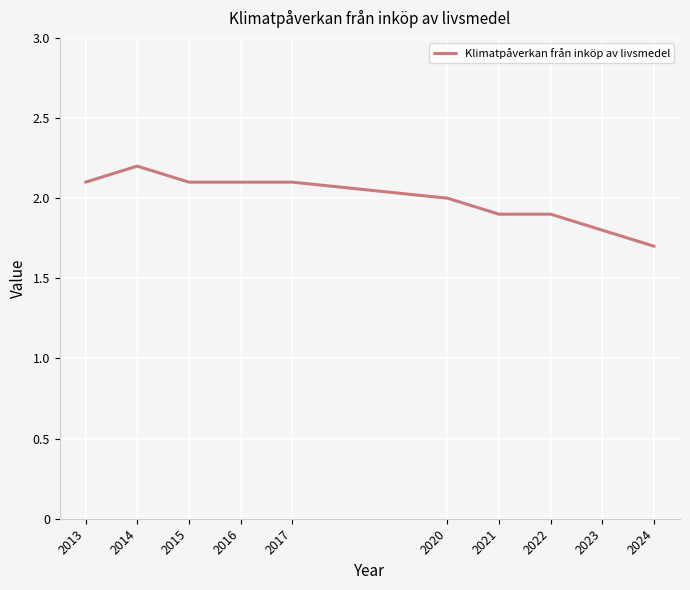

What is the sum of all values?

19.9